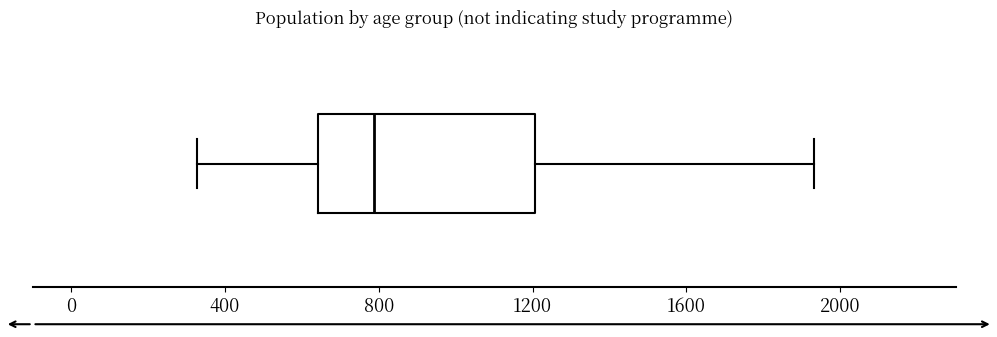

Transcribe this box plot: give where the median line is, the range the box spans, and where the two whiskers end, as read against the x-axis. The values are not printed on the chart, so give them approximately, as read against the axis.

median 800, box 650 to 1200, whiskers 350 to 1950